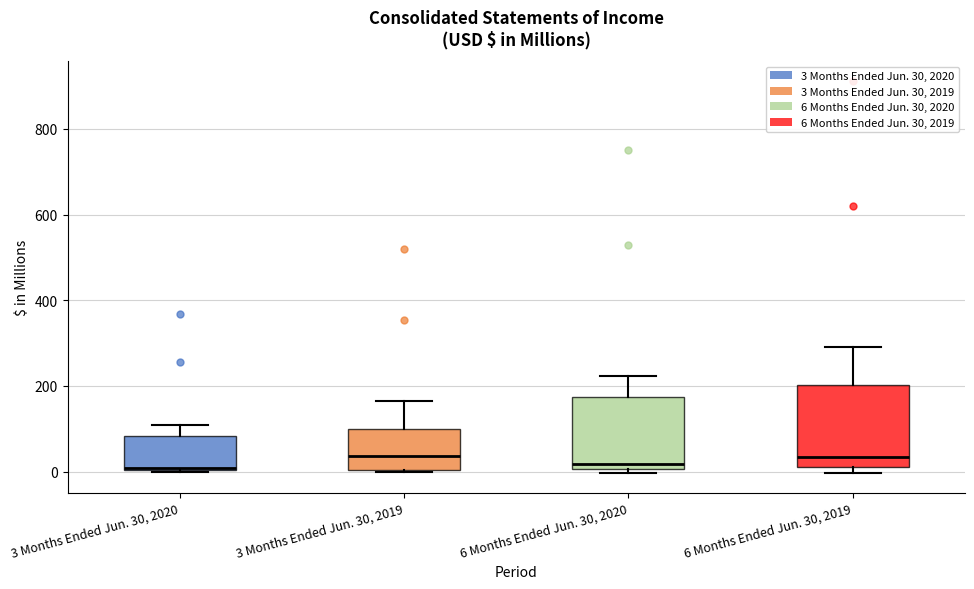

Reading left to right, transcribe this box plot: for each box, give where its median line is, the range the box spans, and where its two whiskers end, as read against the y-axis. The values are not printed on the chart, so give them approximately, as read against the axis.

3 Months Ended Jun. 30, 2020: median 0, box 0 to 80, whiskers 0 (just below the box's lower edge) to 120
3 Months Ended Jun. 30, 2019: median 40, box 0 to 100, whiskers 0 (just below the box's lower edge) to 160
6 Months Ended Jun. 30, 2020: median 20, box 0 to 180, whiskers 0 (just below the box's lower edge) to 220
6 Months Ended Jun. 30, 2019: median 40, box 20 to 200, whiskers 0 to 300